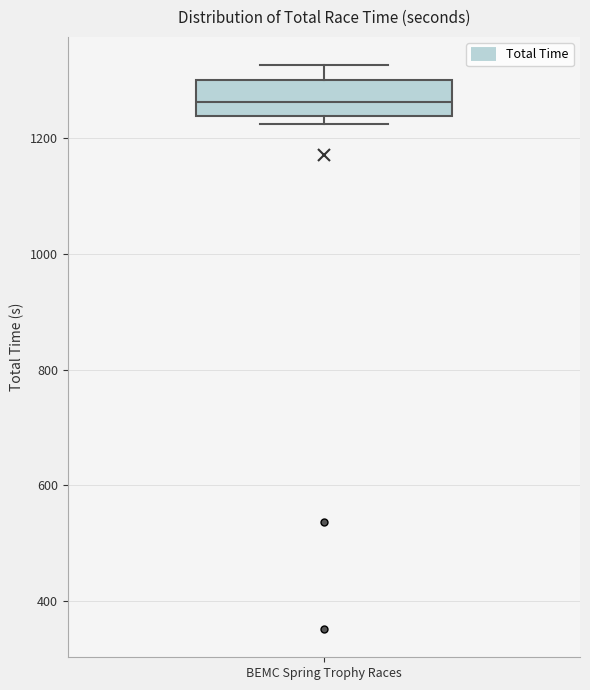

Read this box plot against the y-axis: the position of the median line, the range covered by the box, and the ends of both whiskers. The values are not printed on the chart, so give them approximately, as read against the axis.

median 1260, box 1240 to 1300, whiskers 1220 to 1320